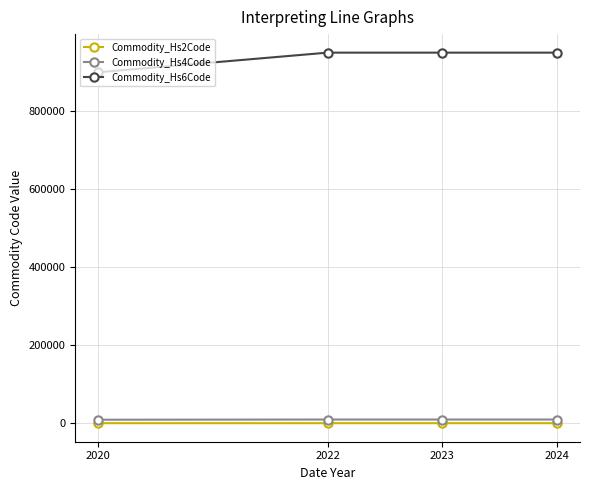

At 2020, list the series in order from smallest to largest.

Commodity_Hs2Code, Commodity_Hs4Code, Commodity_Hs6Code